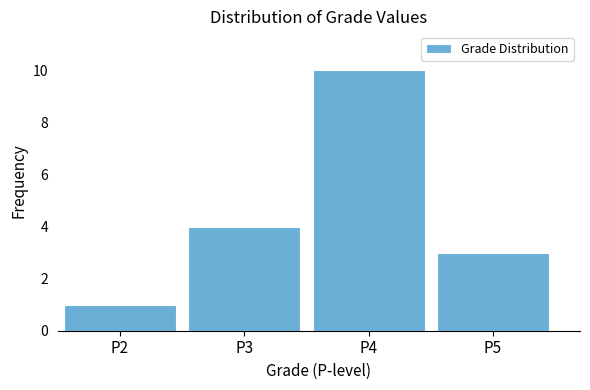

Reading right to left, transcribe all the data shown in this chart.

3	10	4	1